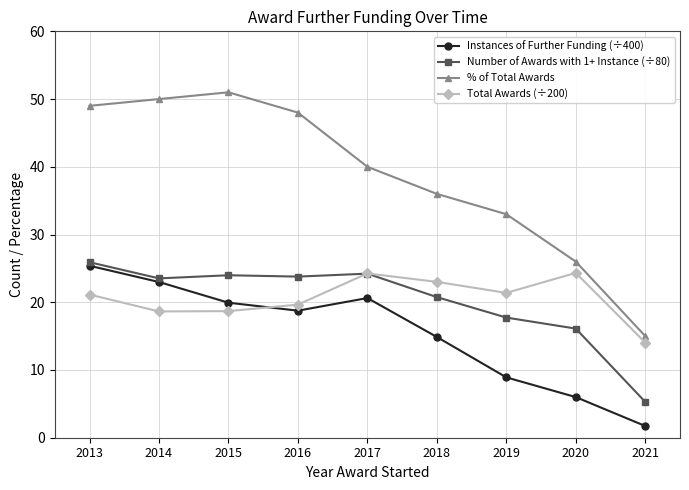

How many interior local peaks does the % of Total Awards series have?

1